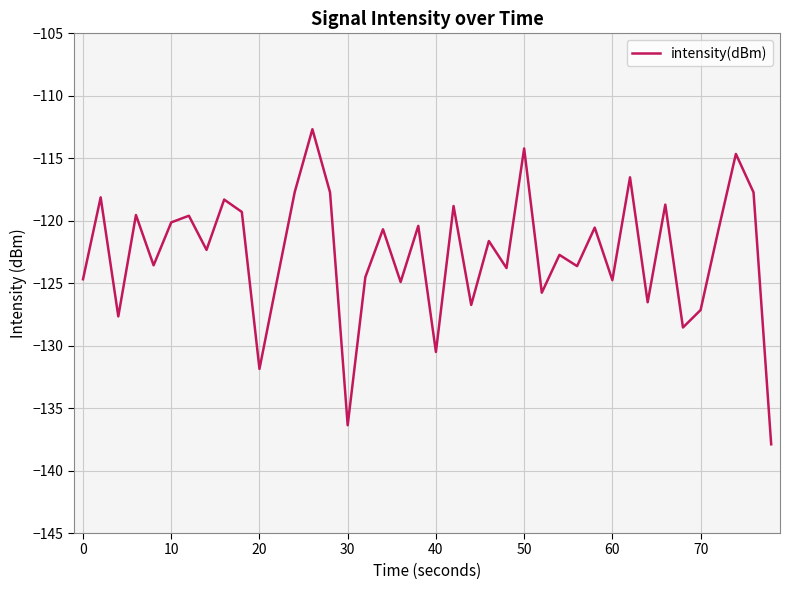

How many series are shown in this chart?

1